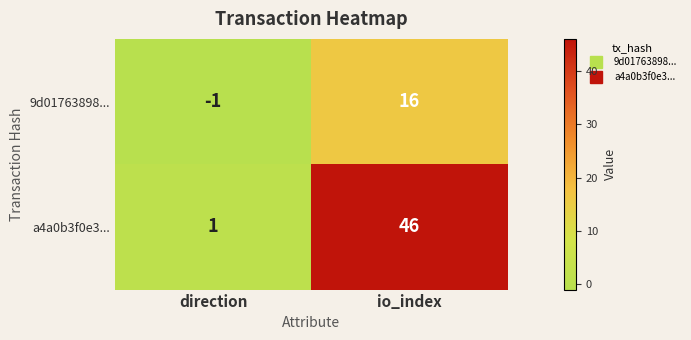

At direction, list the series in order from smallest to largest.

9d01763898..., a4a0b3f0e3...